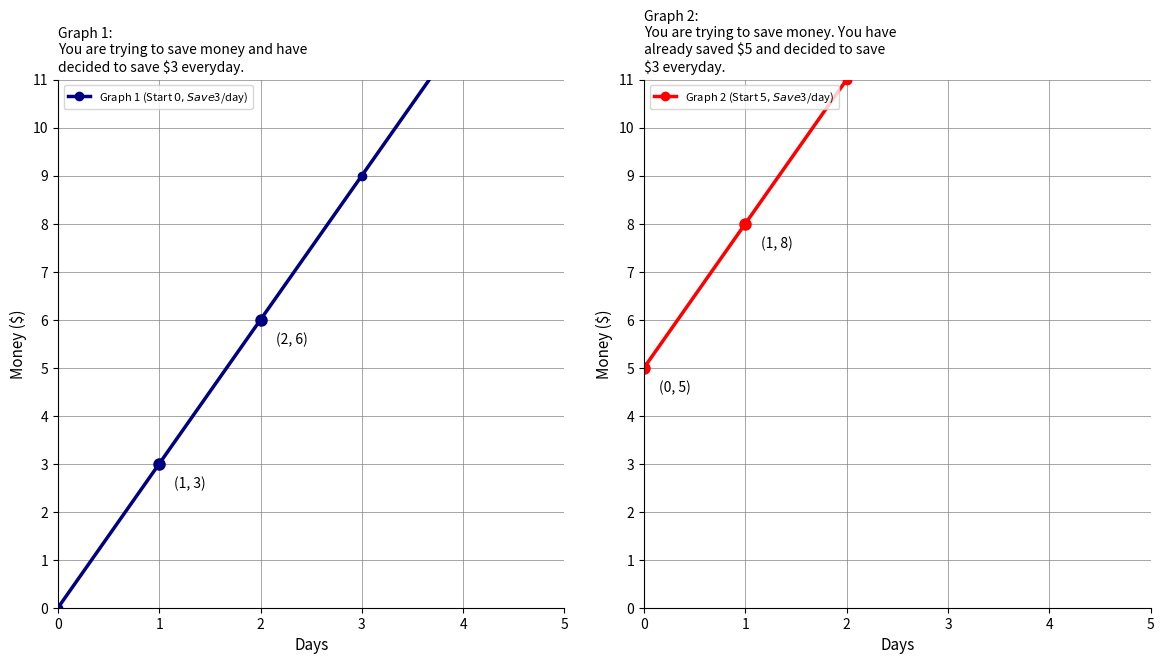

At how many categories does at least one series exceed 6?

4